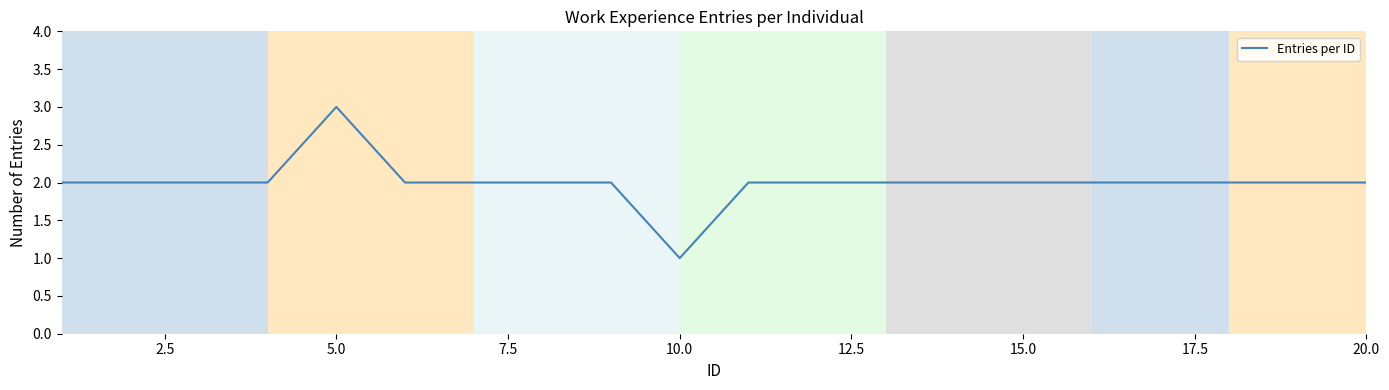

Is this an area chart (filled region under the line)?

No